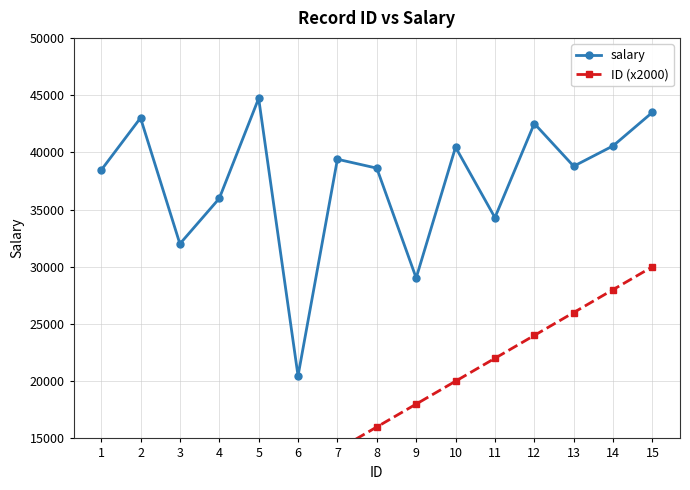

What is the spread (max minus min) of values at 15?

13496